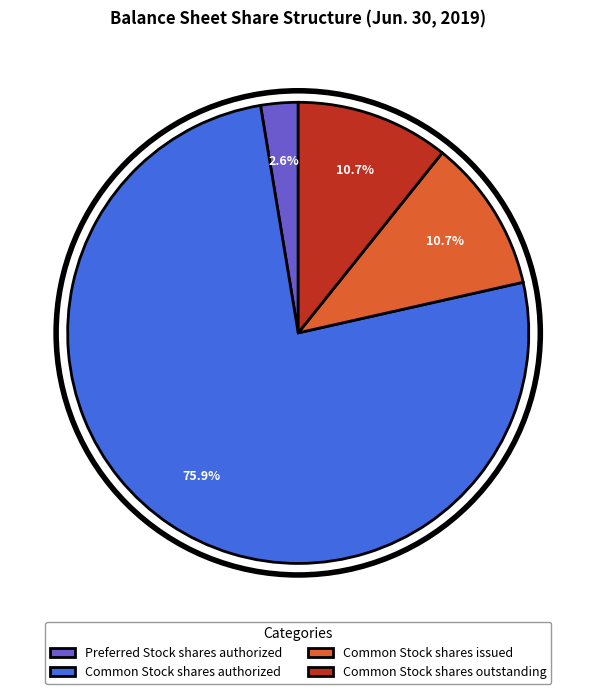

Which slice is the smallest?

Preferred Stock shares authorized